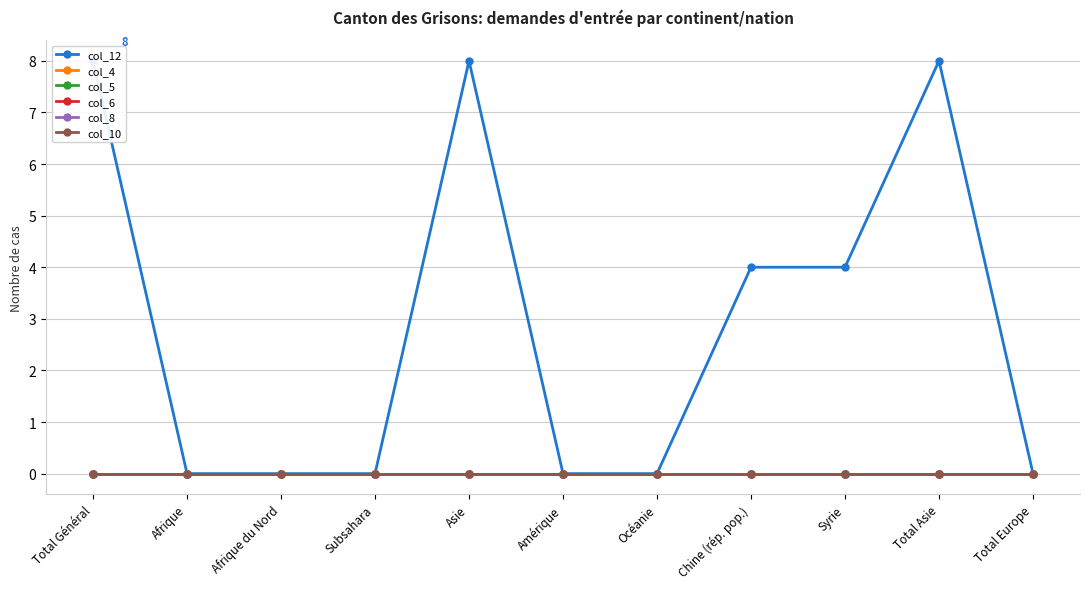

At how many categories does at least one series exceed 7?

3